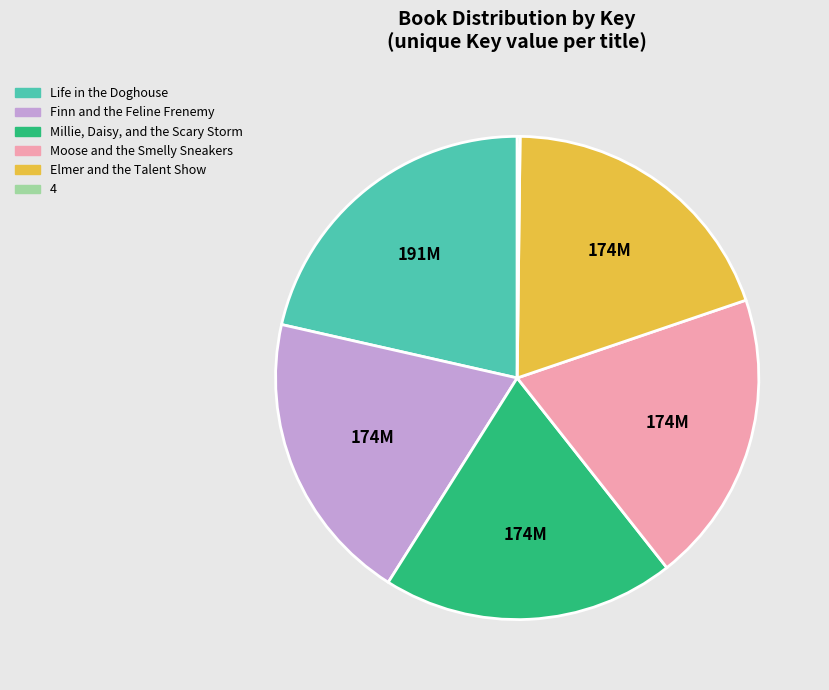

Is there any slice that represents more than half of the pie?

No